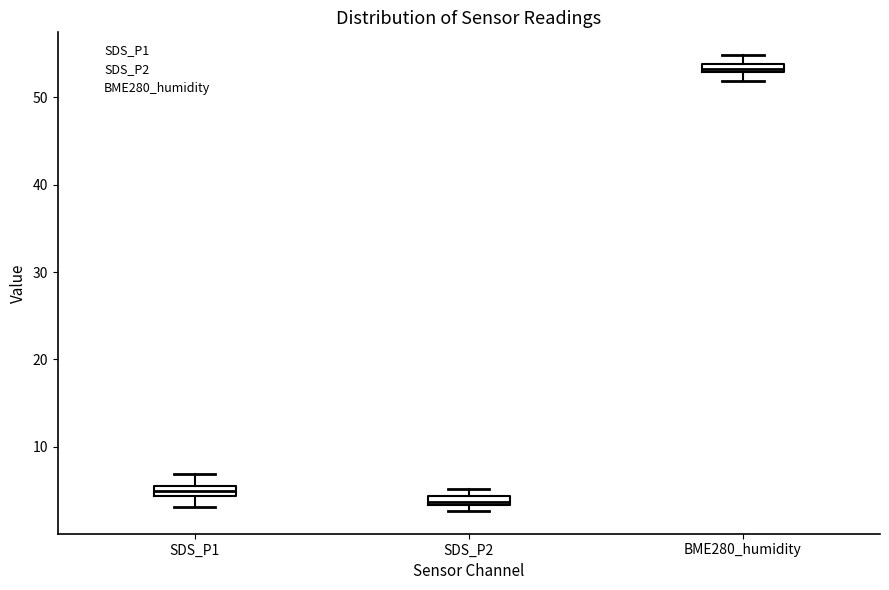

Where is the upper edge of the box for SDS_P2 on the y-axis? The values are not printed on the chart, so give them approximately, as read against the axis.

4